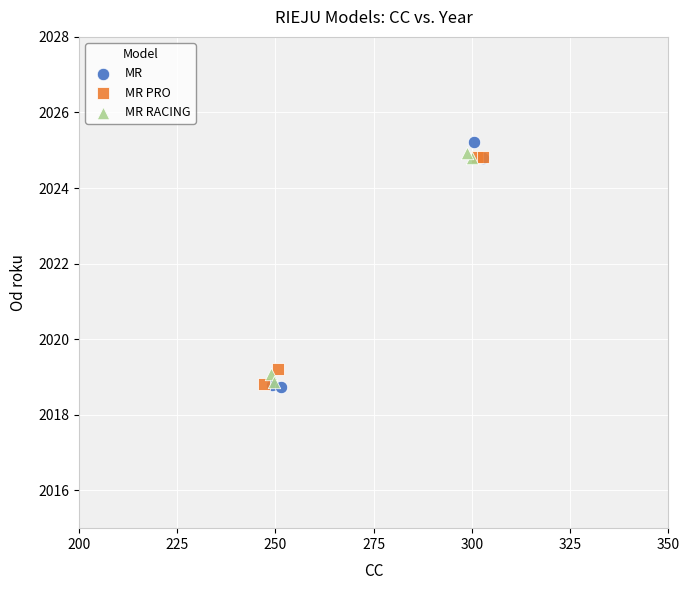

Which series has the largest Y range (max minus min)?

MR